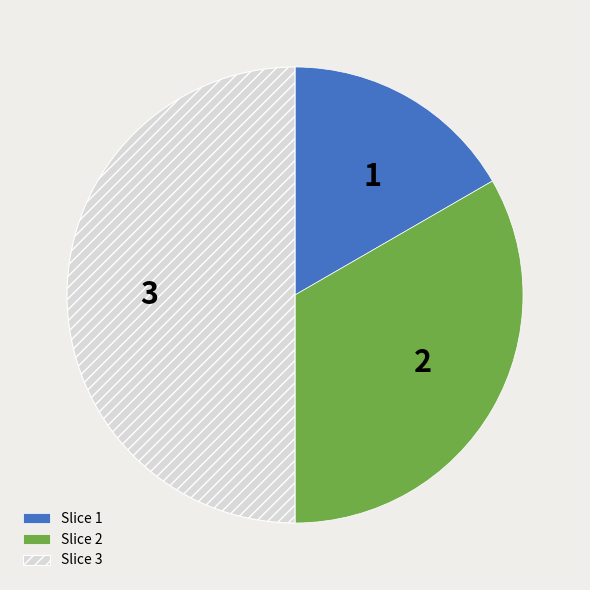

Do 2 and 3 together represent more than half of the pie?

Yes